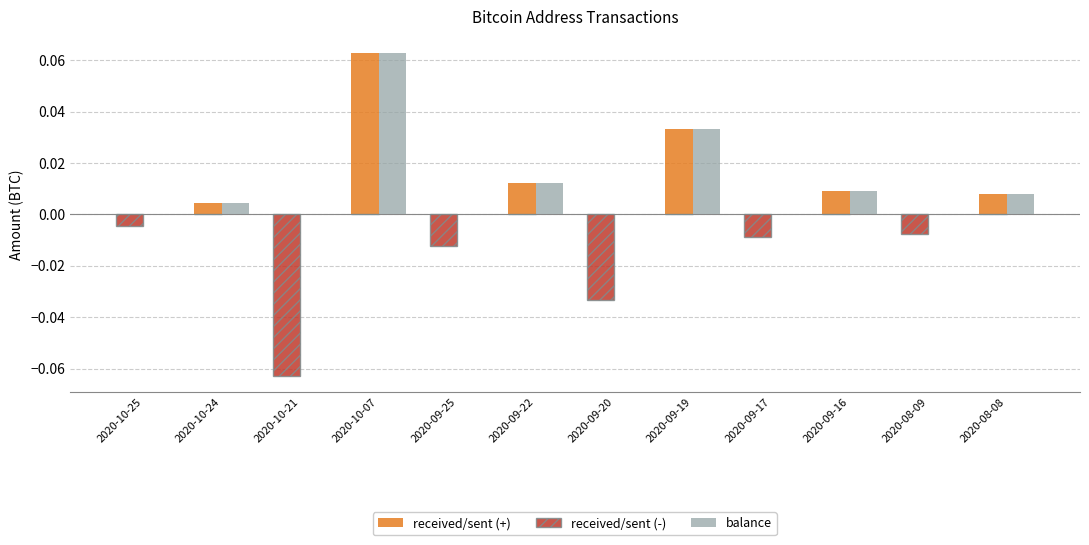

Is the value of received/sent (+) at 2020-10-25 greater than the value of received/sent (-) at 2020-09-17?

Yes